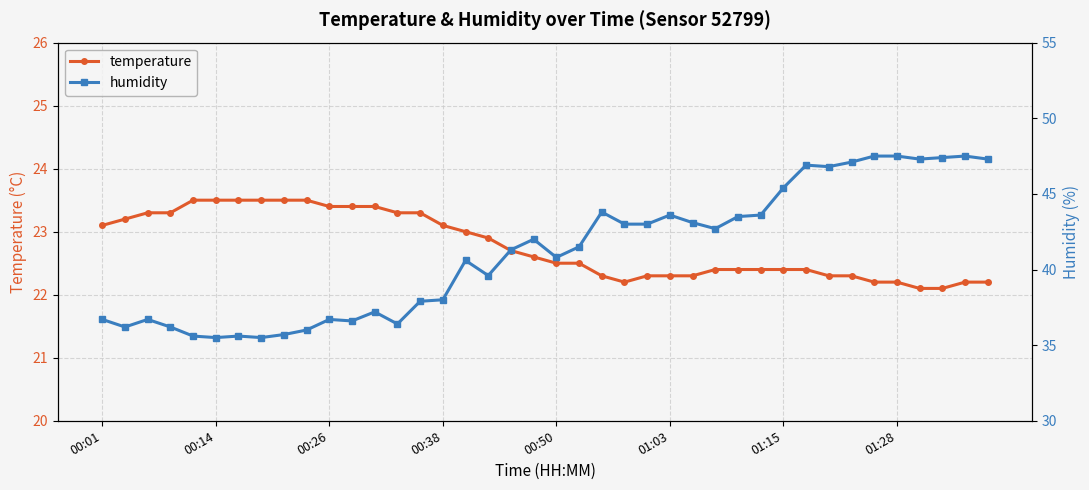

What is the spread (max minus min) of values at 23?

20.8